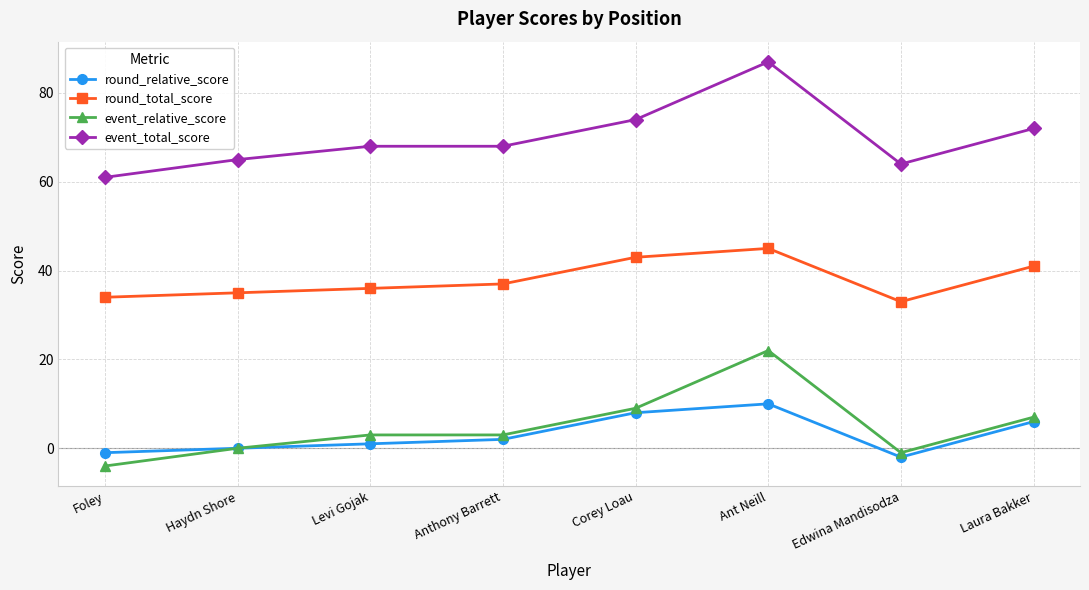

The value of round_total_score at Anthony Barrett is 37. True or false?

True